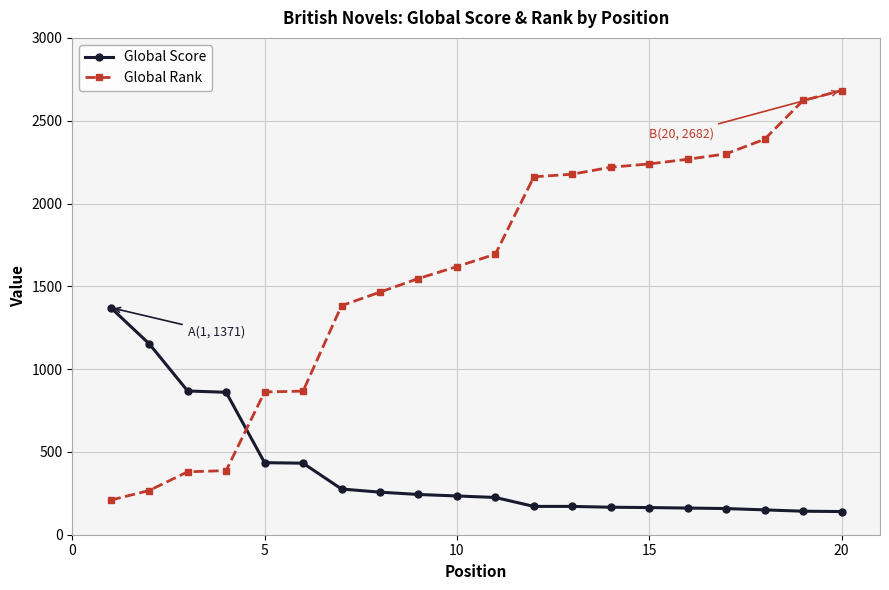

Which series has the largest range (max minus min)?

Global Rank